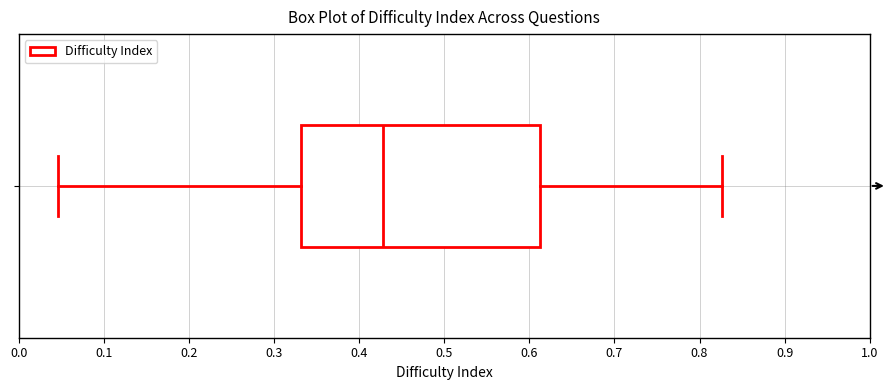

Transcribe this box plot: give where the median line is, the range the box spans, and where the two whiskers end, as read against the x-axis. The values are not printed on the chart, so give them approximately, as read against the axis.

median 0.43, box 0.33 to 0.61, whiskers 0.05 to 0.83